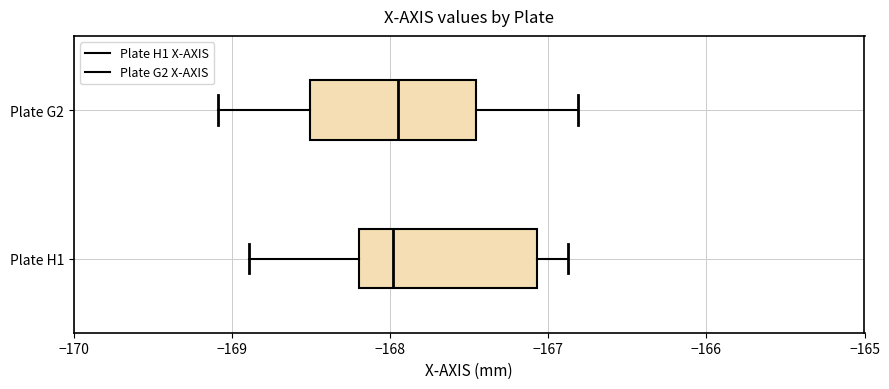

Where is the right edge of the box for Plate G2 on the x-axis? The values are not printed on the chart, so give them approximately, as read against the axis.

-167.5